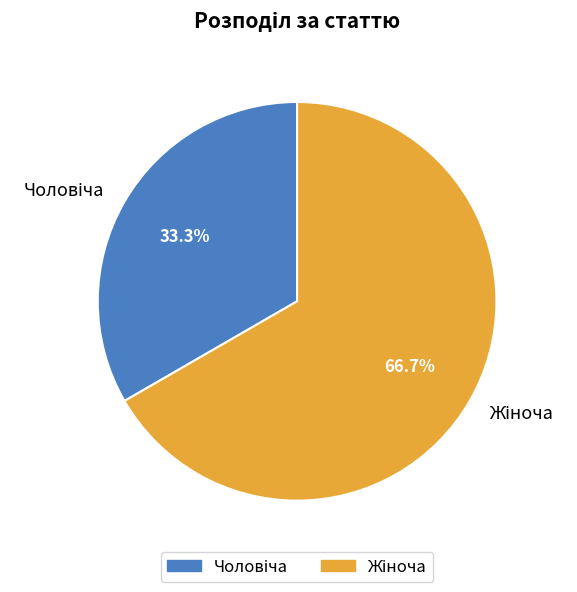

To the nearest percent, what percentage of the pie is Чоловіча?

33%